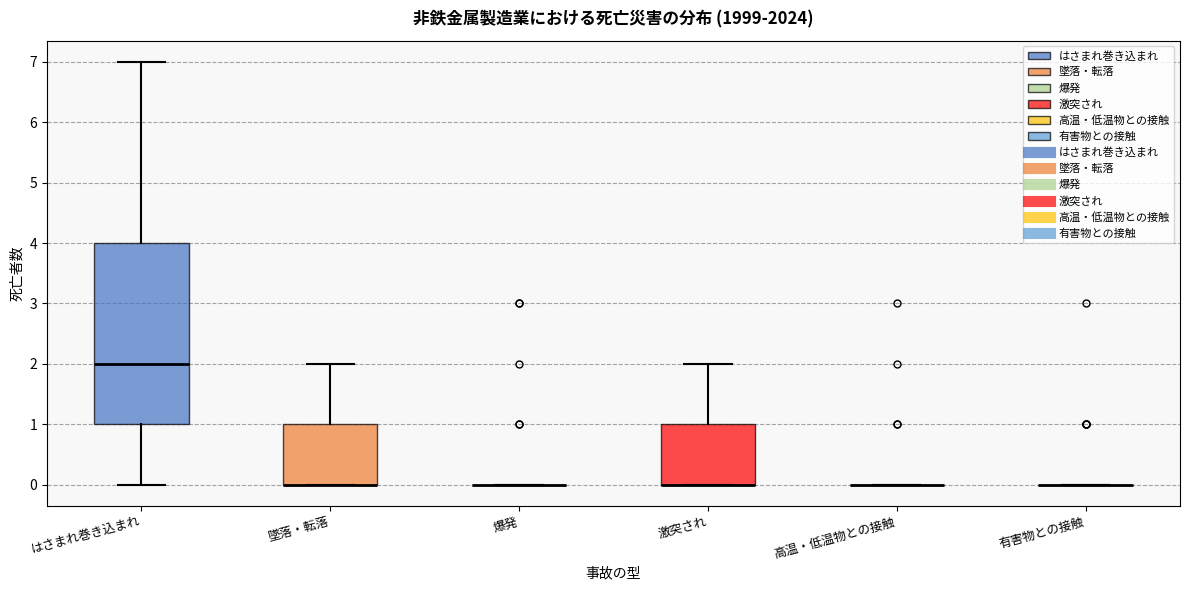

Reading left to right, transcribe this box plot: for each box, give where its median line is, the range the box spans, and where its two whiskers end, as read against the y-axis. The values are not printed on the chart, so give them approximately, as read against the axis.

はさまれ巻き込まれ: median 2, box 1 to 4, whiskers 0 to 7
墜落・転落: median 0 (drawn on the box's lower edge), box 0 to 1, whiskers 0 to 2
爆発: box collapsed to a line at 0, whiskers 0 to 0
激突され: median 0 (drawn on the box's lower edge), box 0 to 1, whiskers 0 to 2
高温・低温物との接触: box collapsed to a line at 0, whiskers 0 to 0
有害物との接触: box collapsed to a line at 0, whiskers 0 to 0